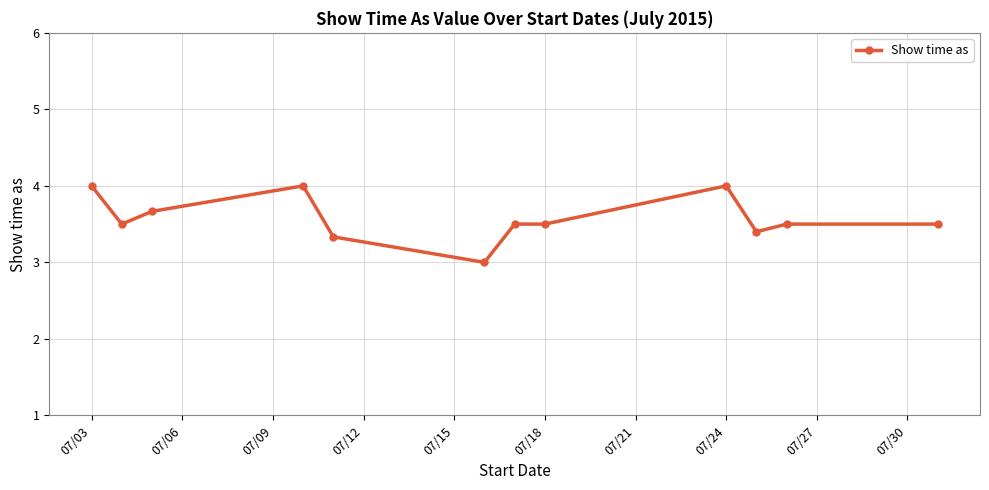

What is the minimum value shown in the chart?

3.0